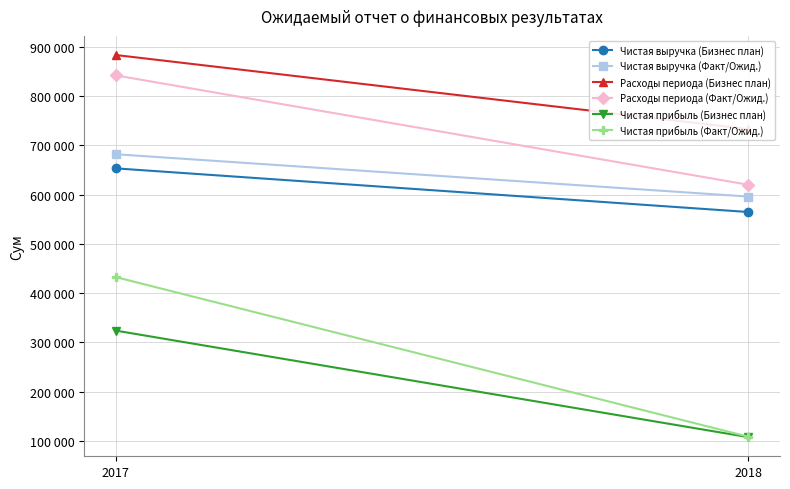

What is the value of the Чистая выручка (Факт/Ожид.) point at the 2nd from the left?

596000